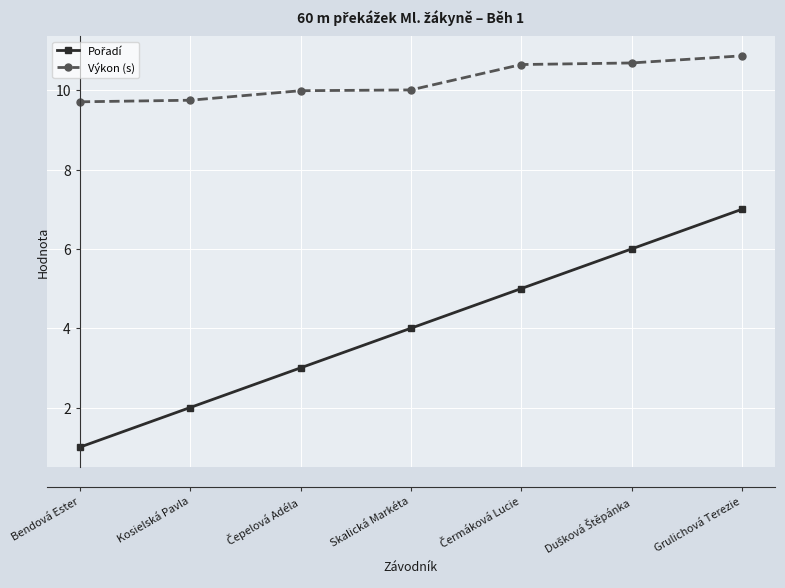

True or false: Výkon (s) has more than 2 points higher than both neighbors.

False